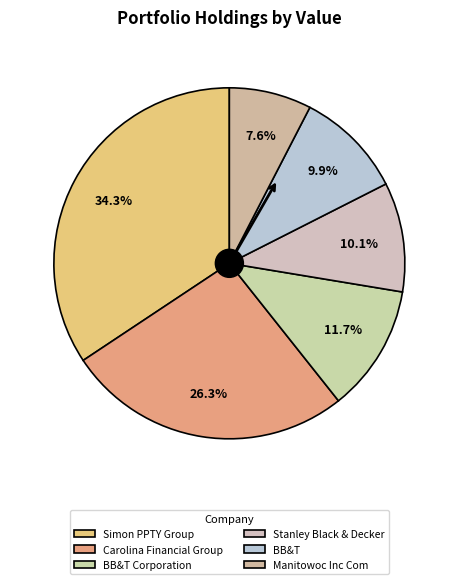

What percentage is the Manitowoc Inc Com slice, to the nearest percent?

8%